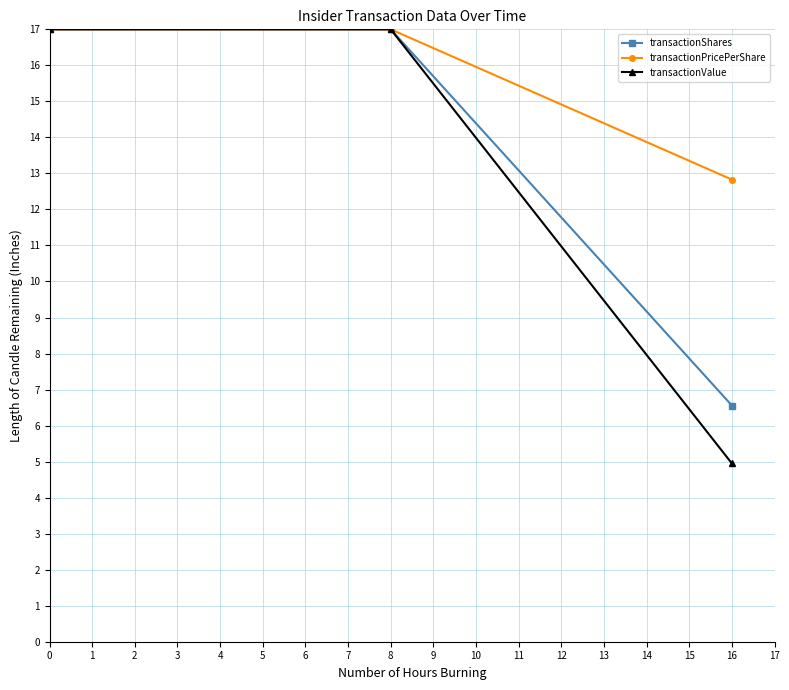

Rank the series by their average value, from highest to lowest.

transactionPricePerShare, transactionShares, transactionValue